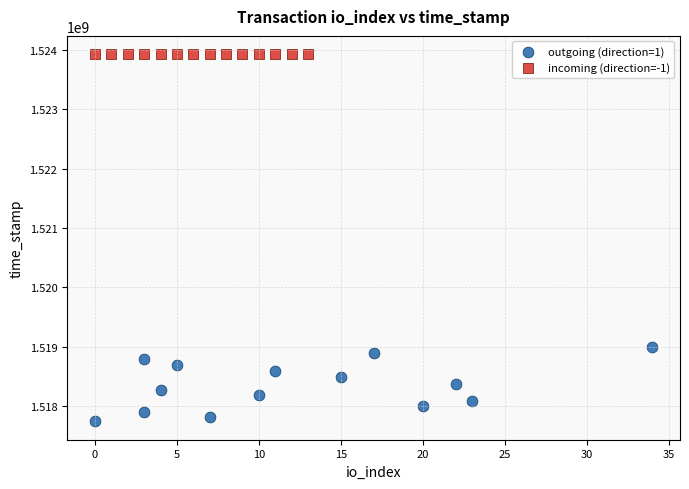

Which series contains the lowest Y value?

outgoing (direction=1)